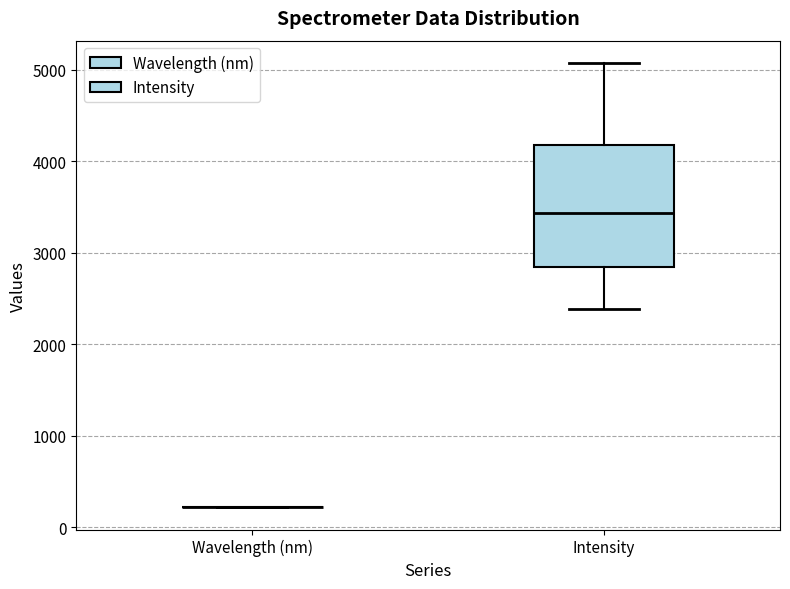

Reading left to right, transcribe this box plot: for each box, give where its median line is, the range the box spans, and where its two whiskers end, as read against the y-axis. The values are not printed on the chart, so give them approximately, as read against the axis.

Wavelength (nm): box collapsed to a line at 200, whiskers 200 to 200
Intensity: median 3400, box 2800 to 4200, whiskers 2400 to 5100